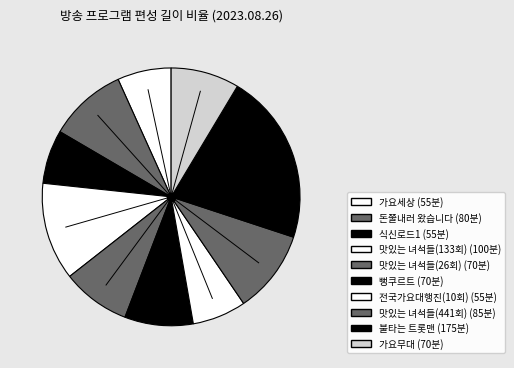

What percentage is NOT represented by 불타는 트롯맨?

78.5%